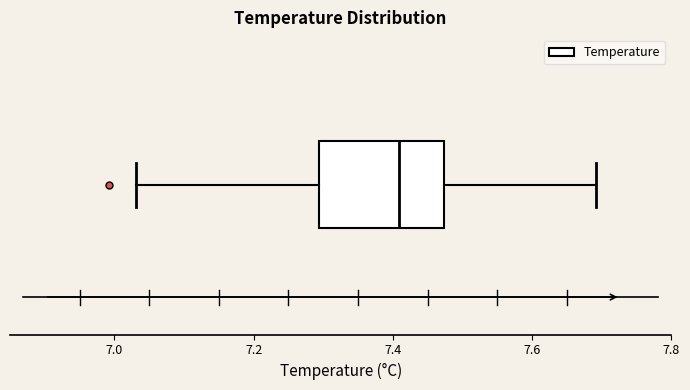

Transcribe this box plot: give where the median line is, the range the box spans, and where the two whiskers end, as read against the x-axis. The values are not printed on the chart, so give them approximately, as read against the axis.

median 7.40, box 7.30 to 7.48, whiskers 7.04 to 7.70